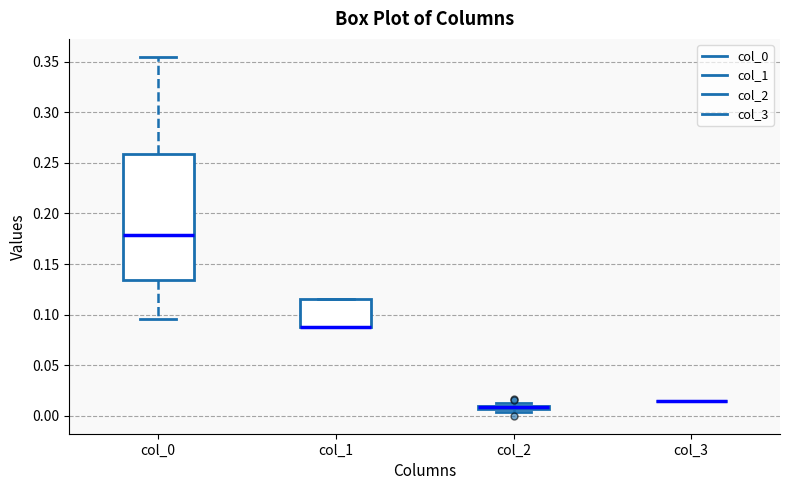

Comparing the boxes themselves (not the whiskers), which one is the tallest?

col_0